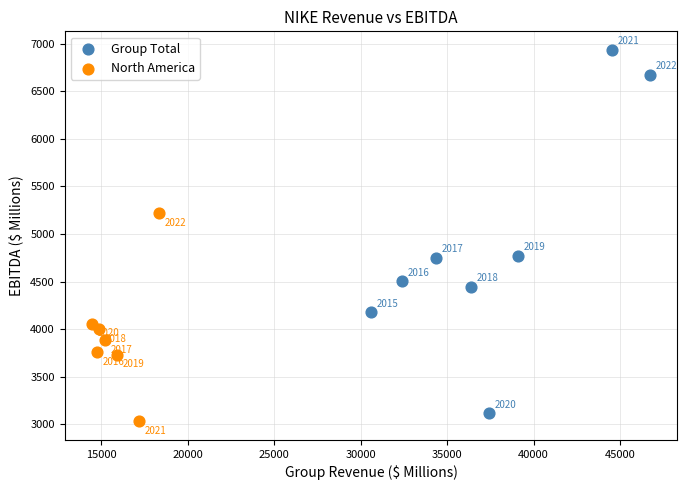

Which series reaches the minimum Y coordinate?

North America